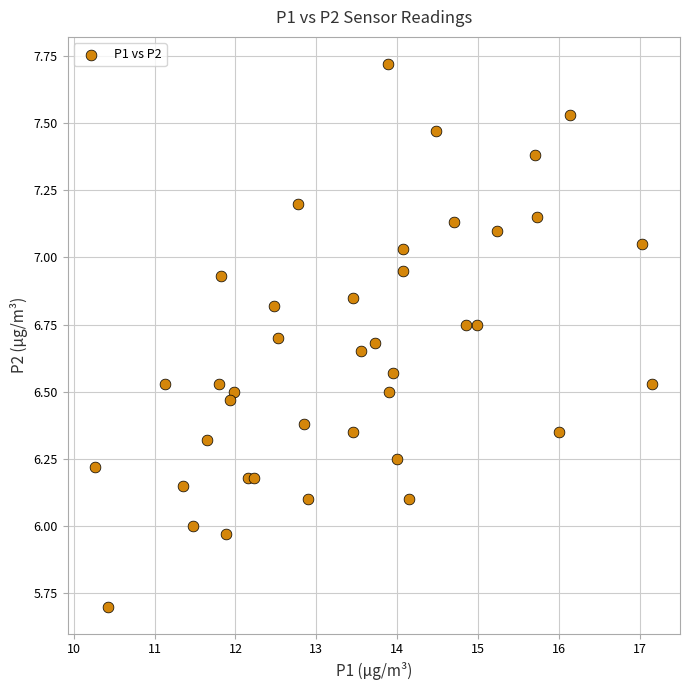

What is the range of Y values (max minus min)?

2.0